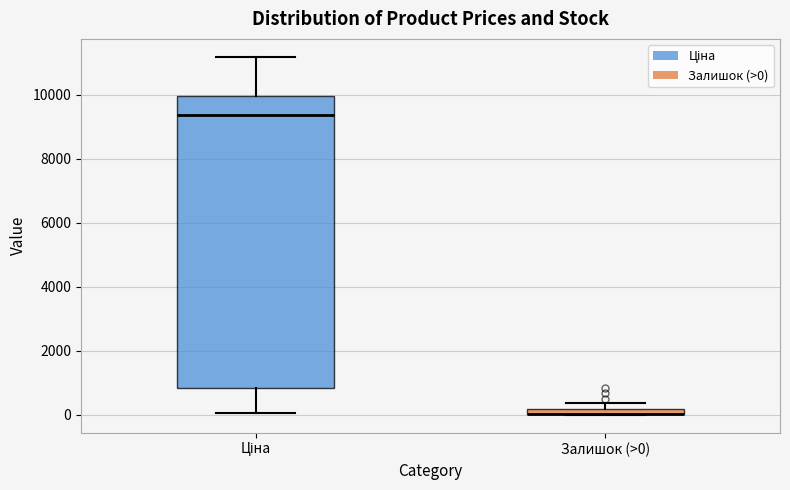

Where is the upper edge of the box for Залишок (>0) on the y-axis? The values are not printed on the chart, so give them approximately, as read against the axis.

200